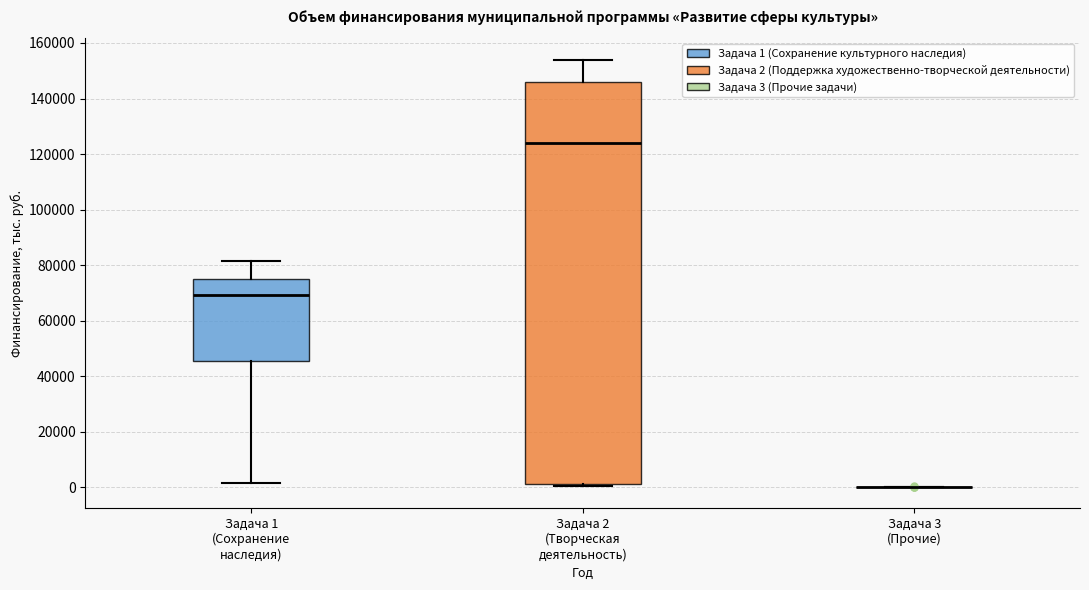

Which box is the tallest, from its lower edge to its upper edge?

Задача 2 (Творческая деятельность)